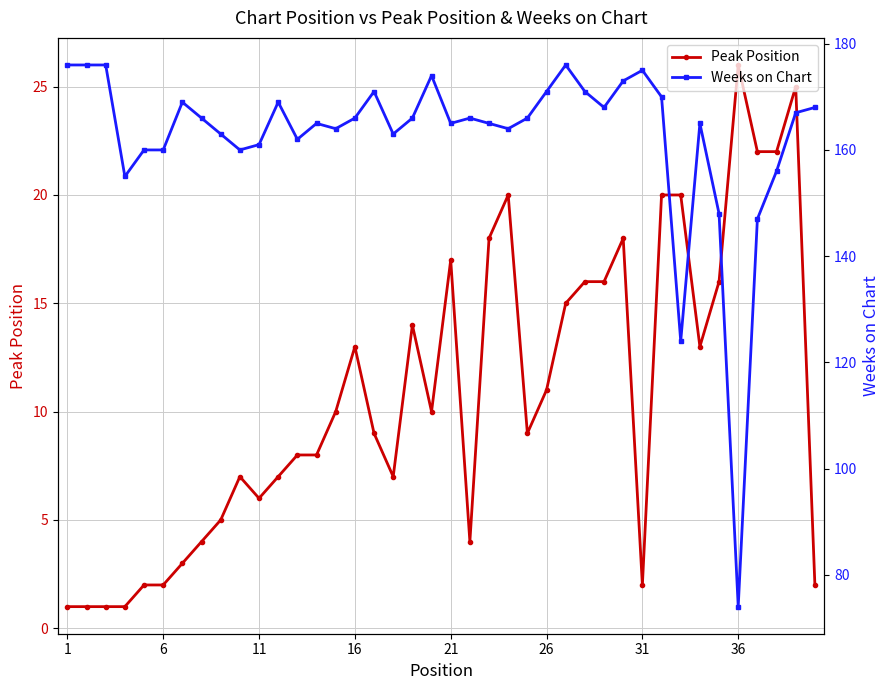

How many values in the Weeks on Chart series are below 166?

19